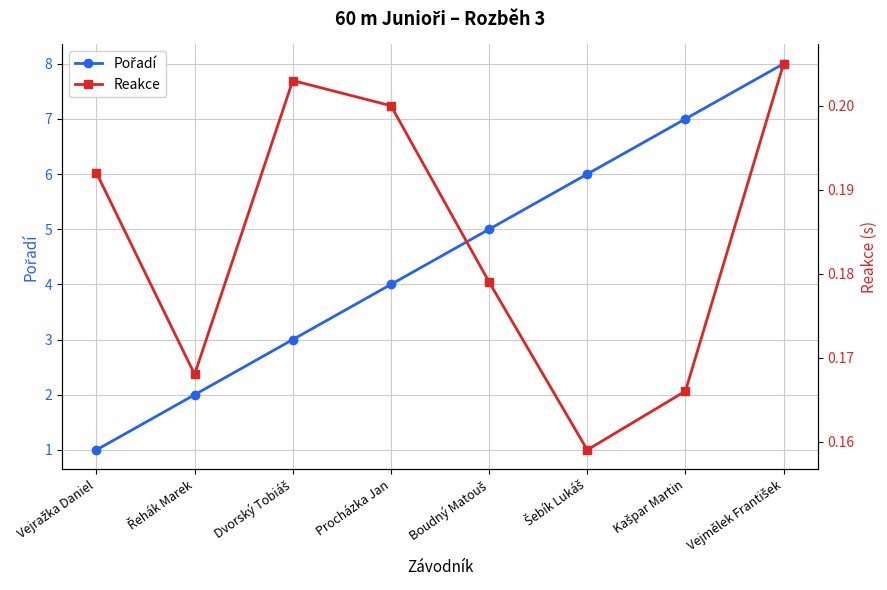

What is the label of the 2nd point from the right?

Kašpar Martin